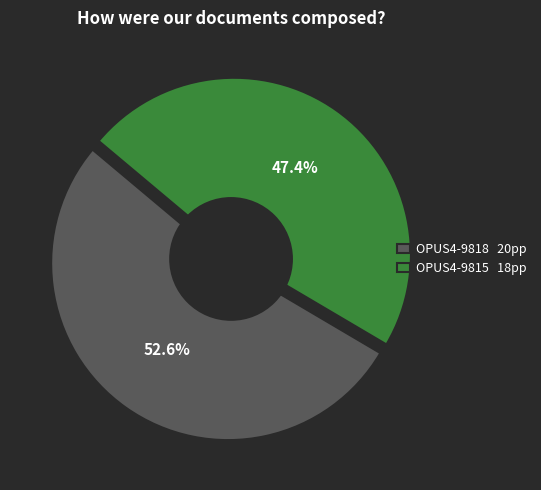

To the nearest percent, what is the difference between the largest and smallest slice percentages?

5%